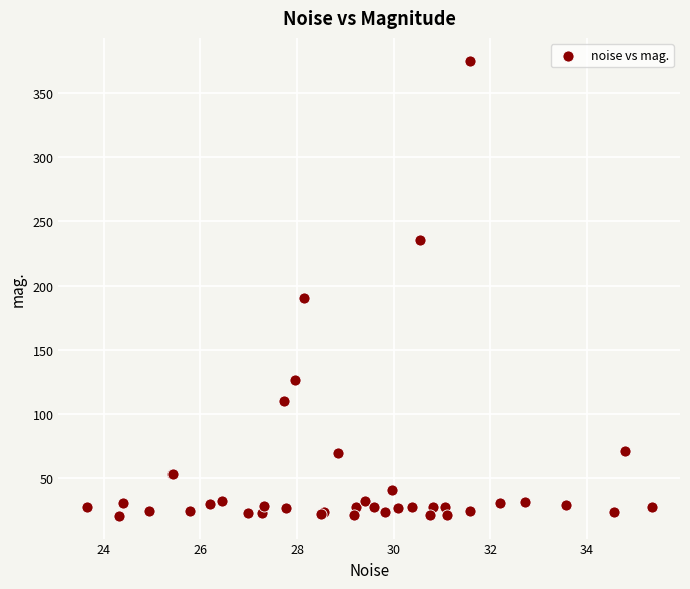

What Y value in the scatter plot is closest to 197?

190.3